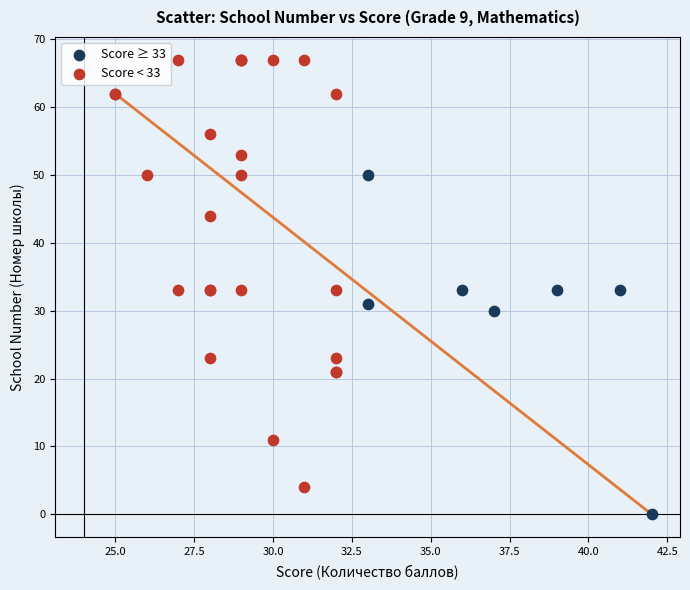

Which series reaches the minimum Y coordinate?

Score ≥ 33